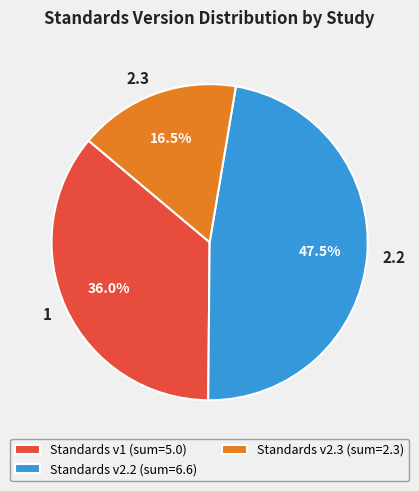

Is there any slice that represents more than half of the pie?

No